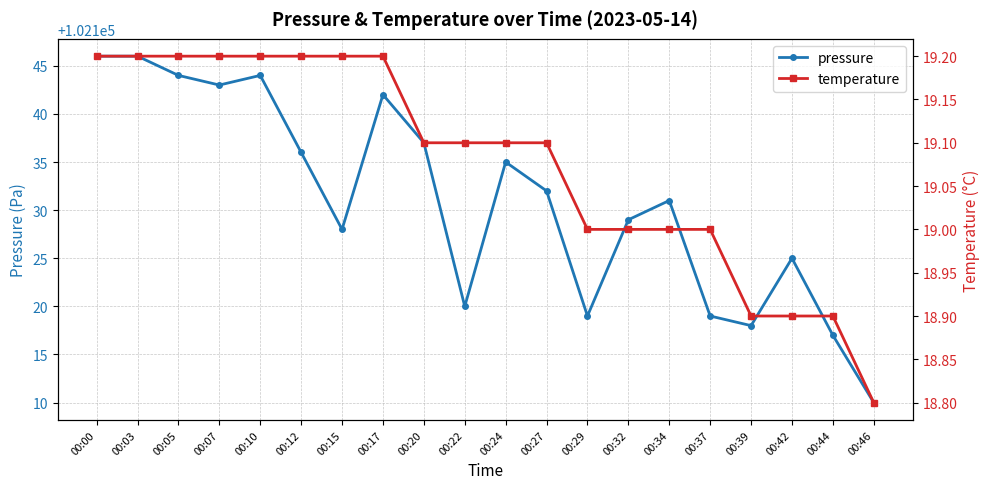

Which category has the highest value in the temperature series?

00:00